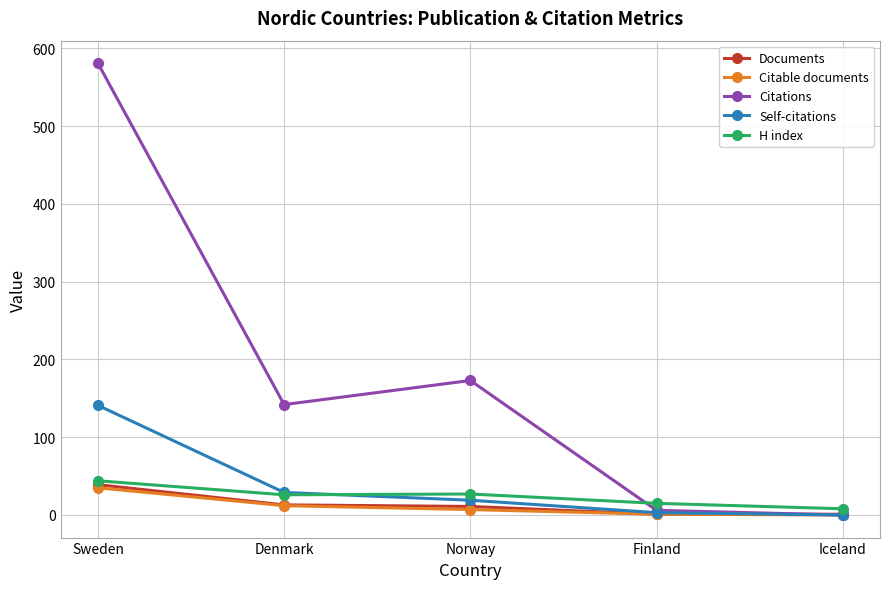

Where is the first local minimum for H index?

Denmark